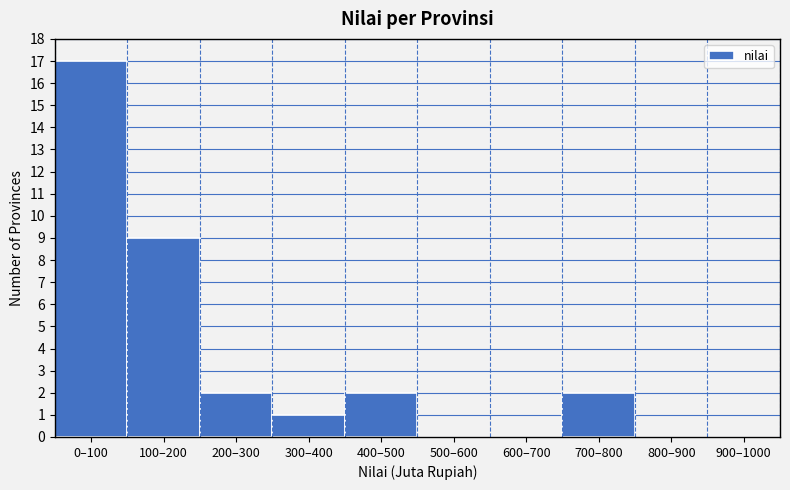

Reading left to right, transcribe all the data shown in this chart.

0–100=17	100–200=9	200–300=2	300–400=1	400–500=2	500–600=0	600–700=0	700–800=2	800–900=0	900–1000=0